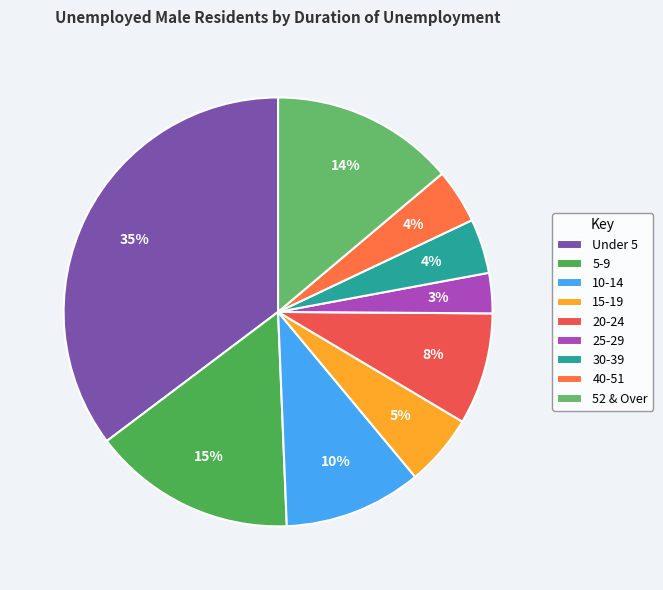

How many segments does this pie chart have?

9